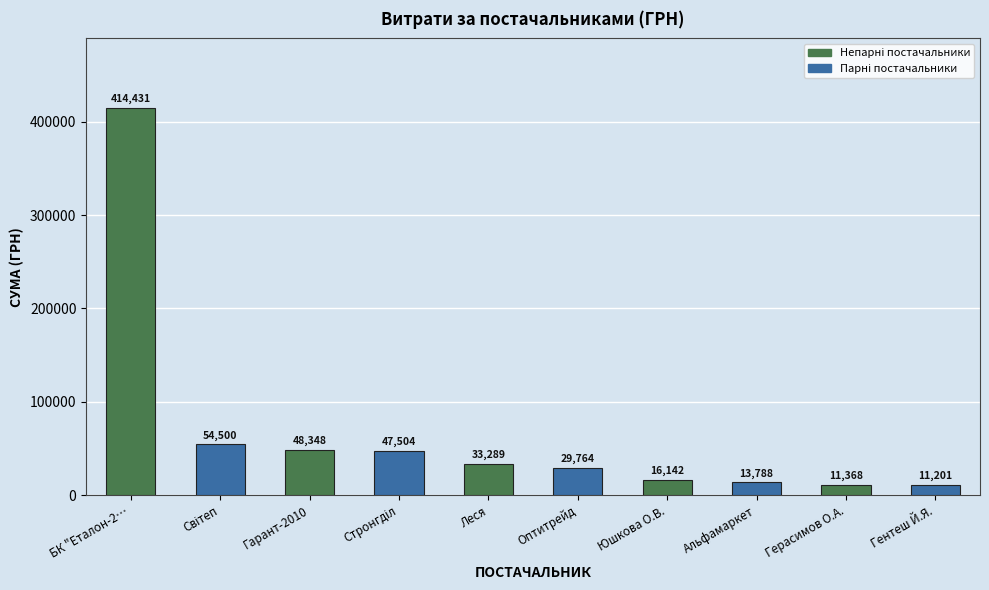

What is the average value?

68033.5